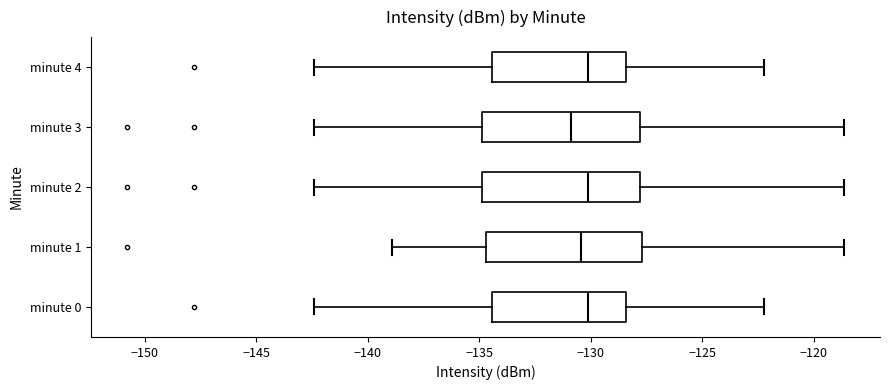

Where does the median line of the box for minute 2 sit on the x-axis? The values are not printed on the chart, so give them approximately, as read against the axis.

-130.0